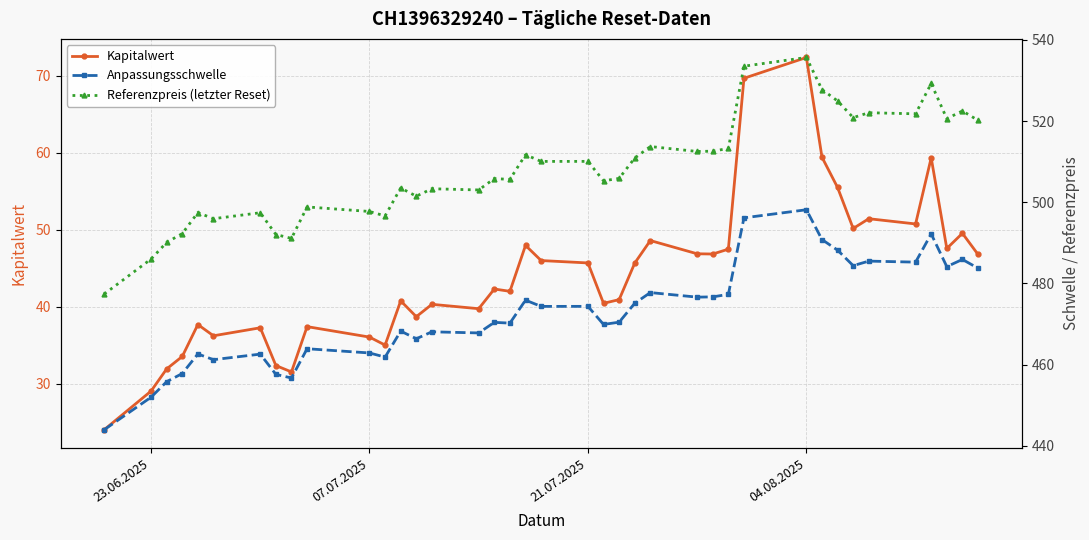

True or false: Kapitalwert has more than 0 interior local peaks.

True